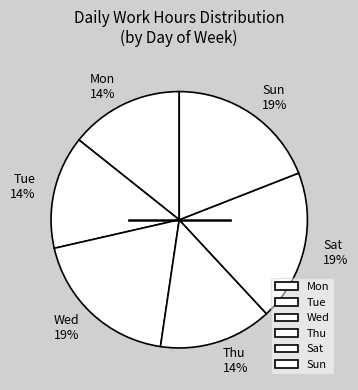

How many slices are in this pie chart?

6